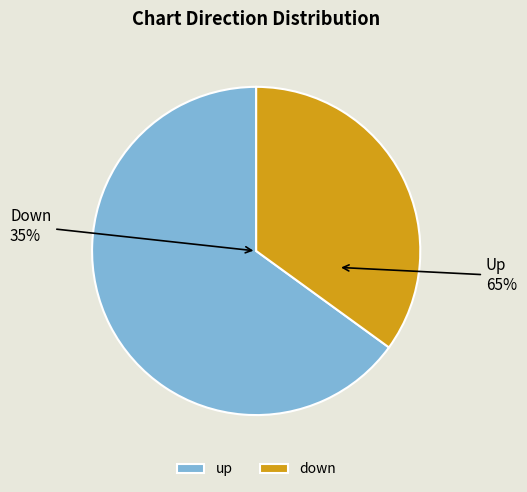

Which category has the biggest portion of the pie?

up